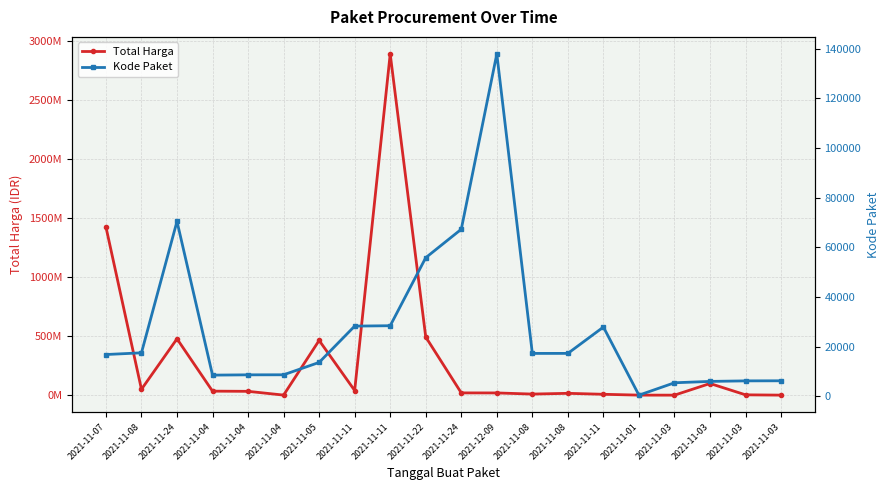

Does the chart display data point markers on the line(s)?

Yes